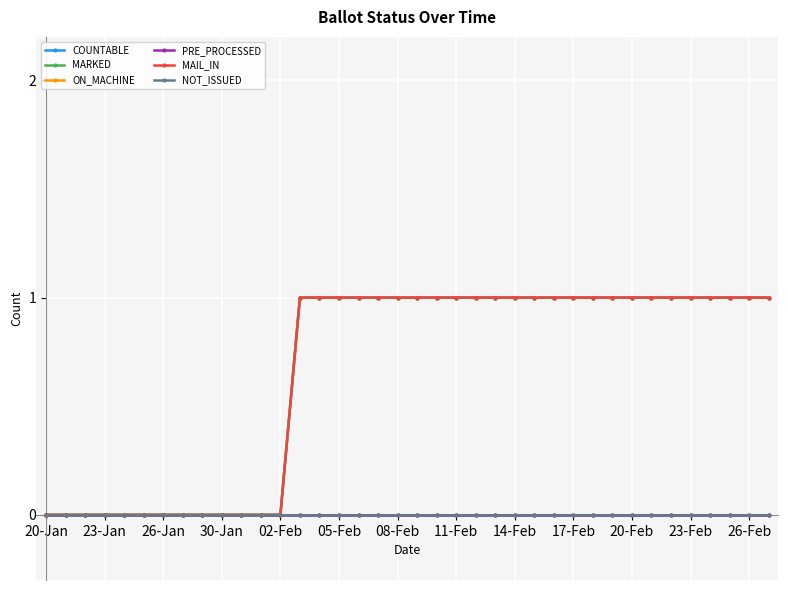

Does the chart have visible grid lines?

Yes